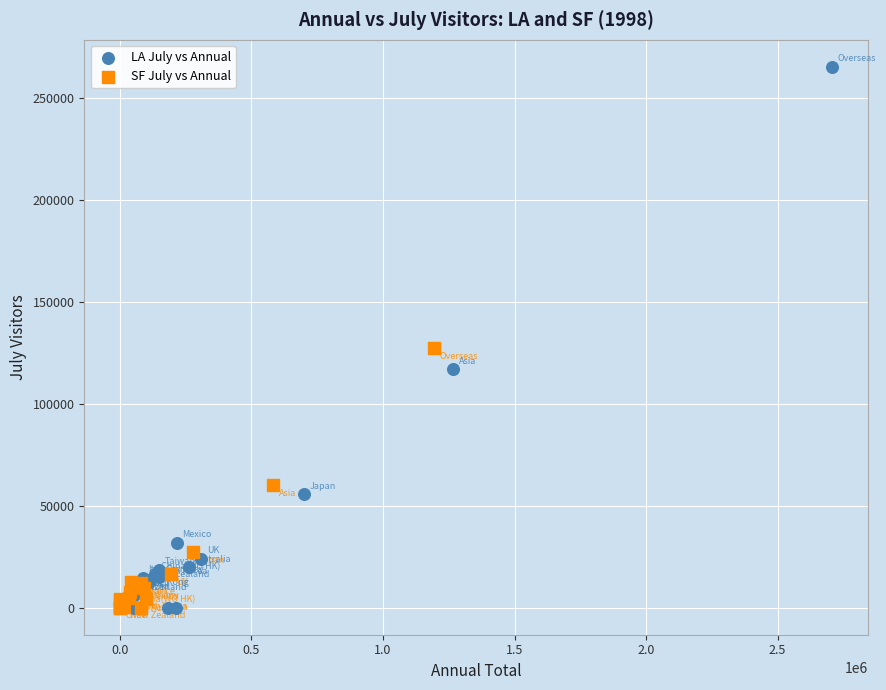

What are all the series names shown in the legend?

LA July vs Annual, SF July vs Annual